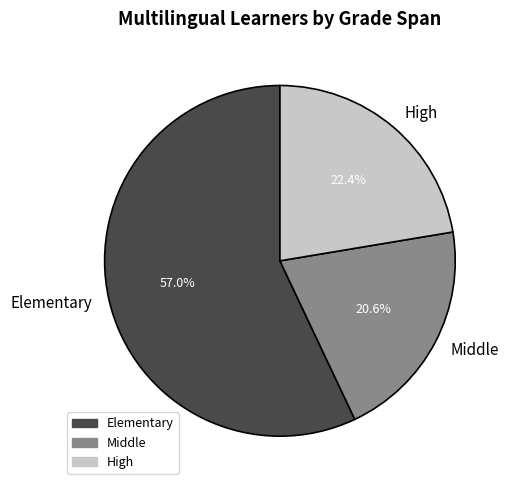

Rank the categories by value from lowest to highest.

Middle, High, Elementary